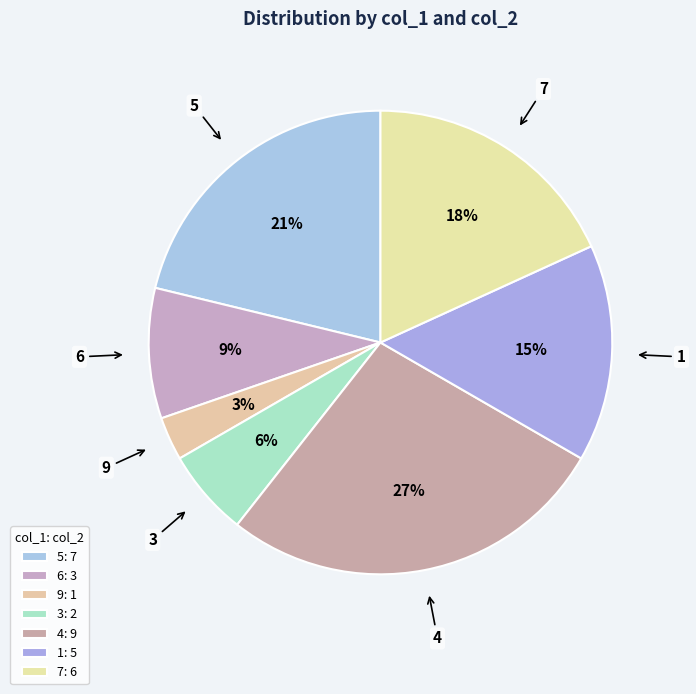

Is the sum of 1 and 3 greater than half?

No